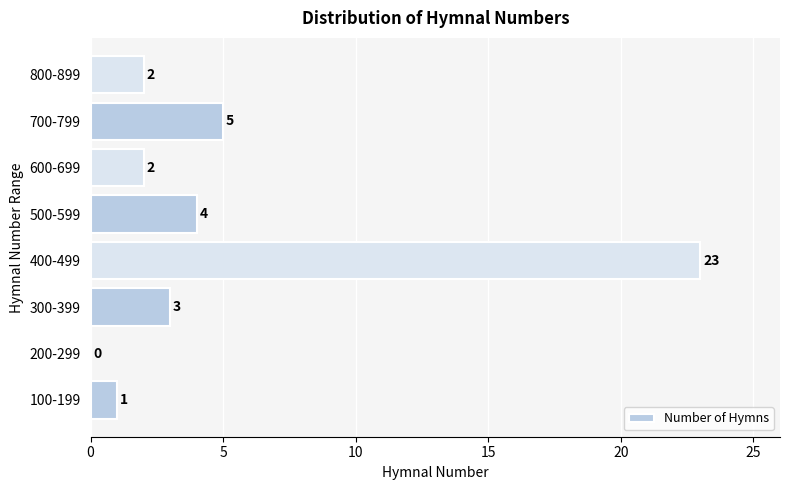

Reading bottom to top, transcribe all the data shown in this chart.

100-199=1	200-299=0	300-399=3	400-499=23	500-599=4	600-699=2	700-799=5	800-899=2